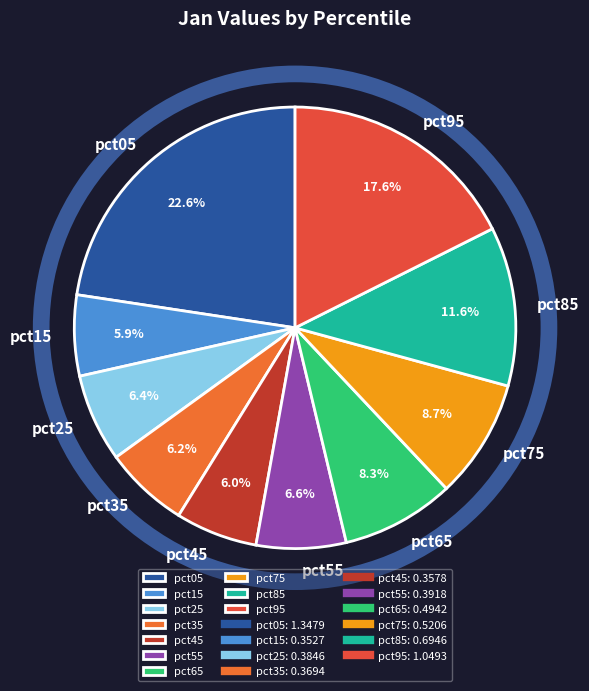

What percentage is NOT represented by pct45?

94.0%